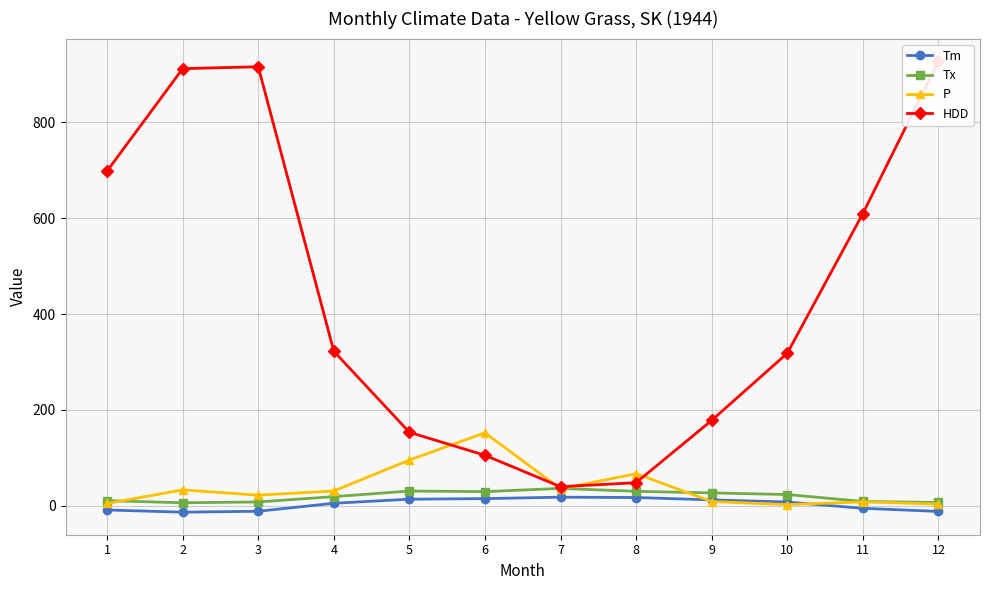

True or false: HDD has more than 1 interior local peaks.

False